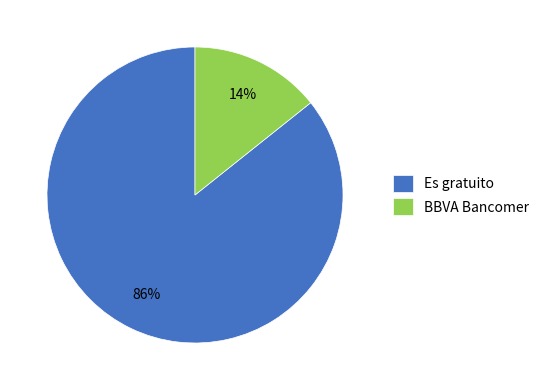

Is the sum of Es gratuito and BBVA Bancomer greater than half?

Yes